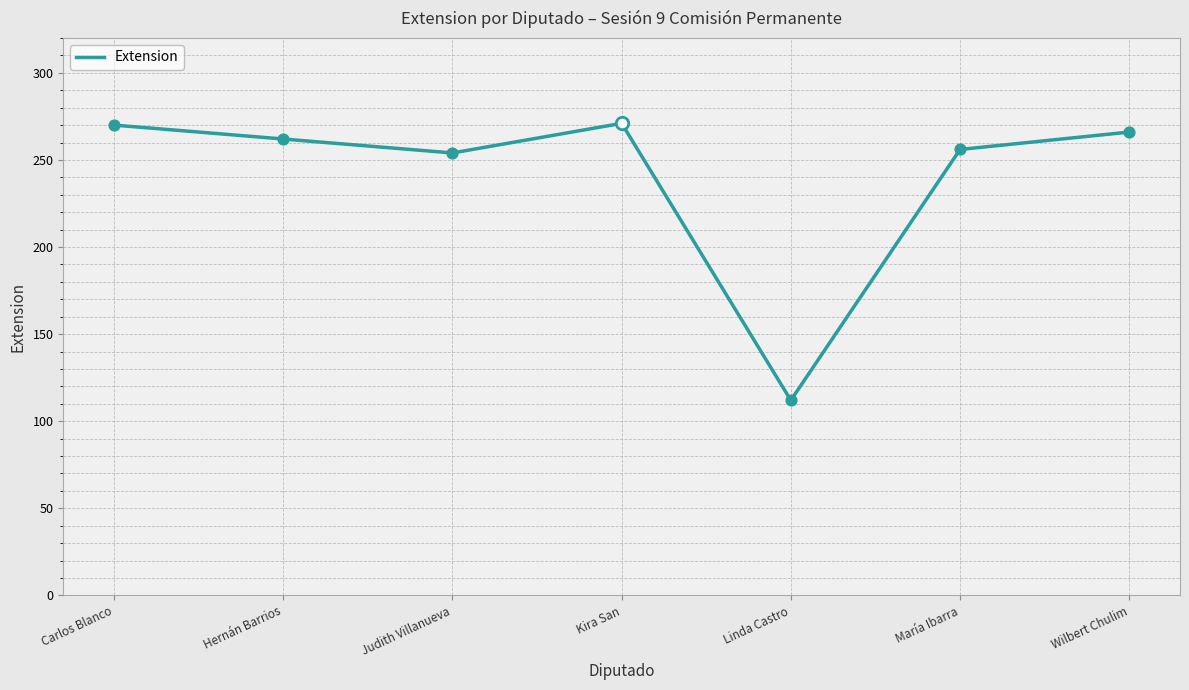

What is the change in value from Kira San to Wilbert Chulim?

-5